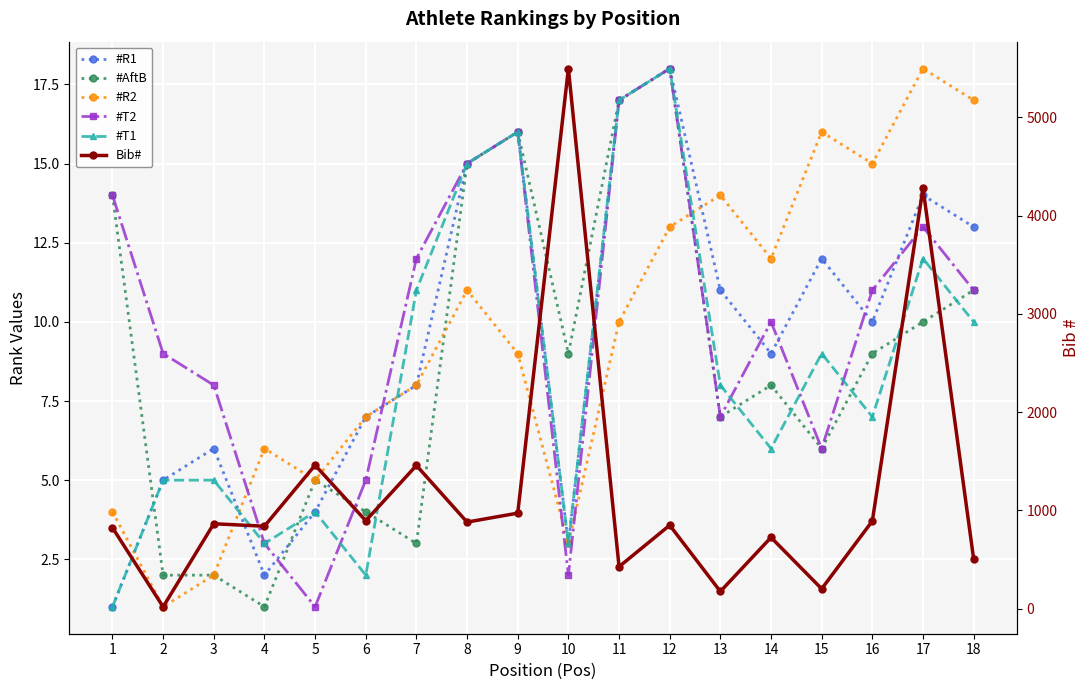

What is the sum of all #T2 values?

178